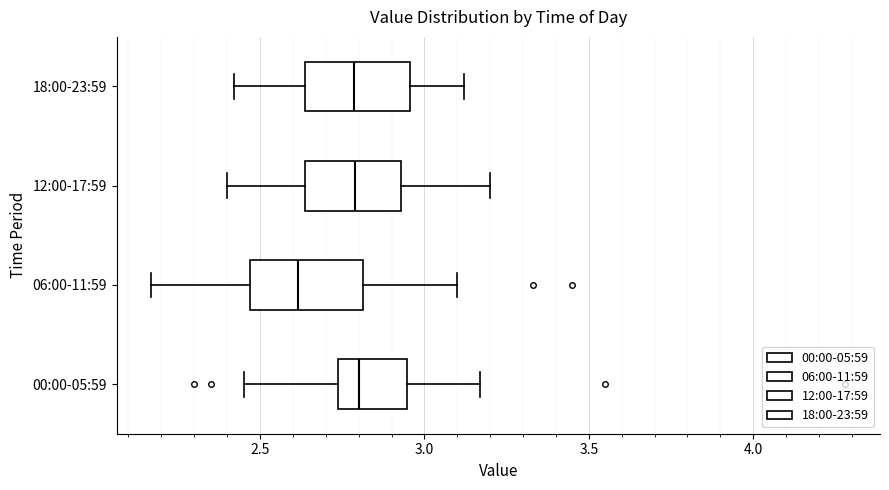

Which box has the furthest to the left median line?

06:00-11:59